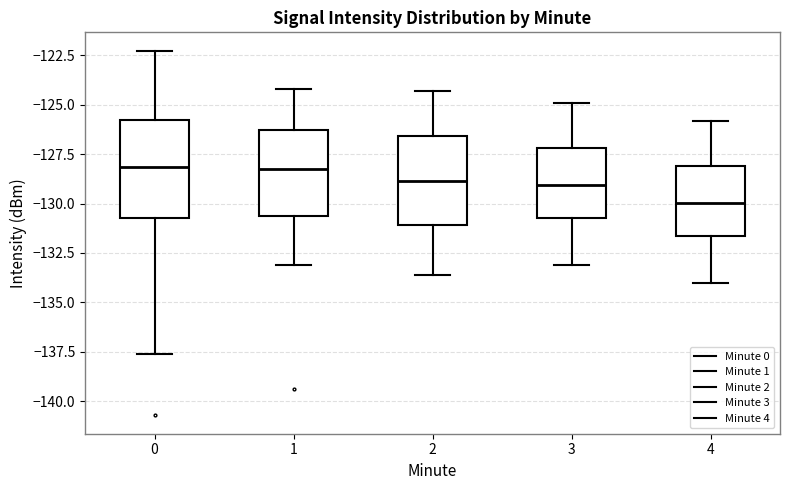

Reading left to right, transcribe this box plot: for each box, give where its median line is, the range the box spans, and where its two whiskers end, as read against the y-axis. The values are not printed on the chart, so give them approximately, as read against the axis.

0: median -128.0, box -130.5 to -126.0, whiskers -137.5 to -122.5
1: median -128.5, box -130.5 to -126.5, whiskers -133.0 to -124.0
2: median -129.0, box -131.0 to -126.5, whiskers -133.5 to -124.5
3: median -129.0, box -130.5 to -127.0, whiskers -133.0 to -125.0
4: median -130.0, box -131.5 to -128.0, whiskers -134.0 to -126.0